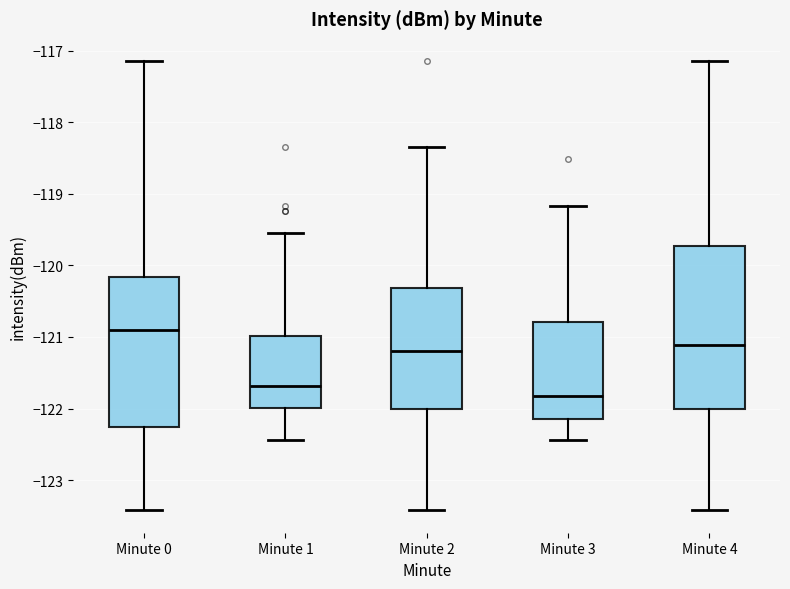

Which box has the highest median line?

Minute 0